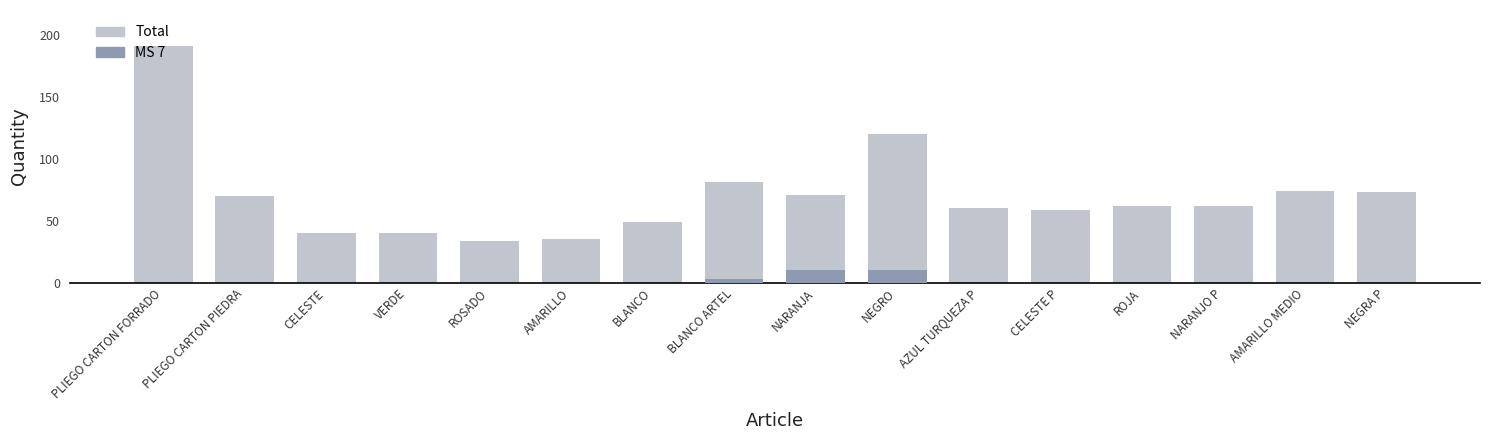

What position from the left is CELESTE P?

12